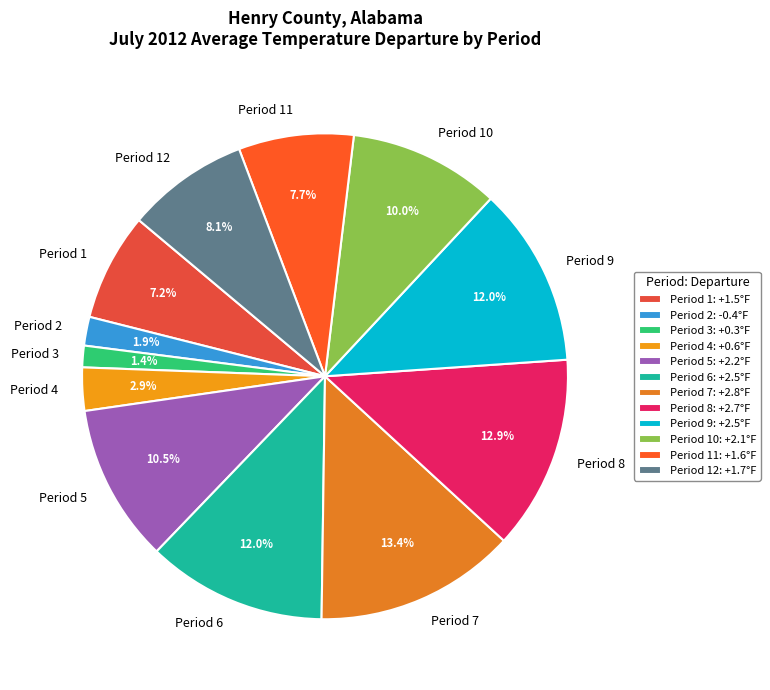

What percentage is NOT represented by Period 4?

97.1%